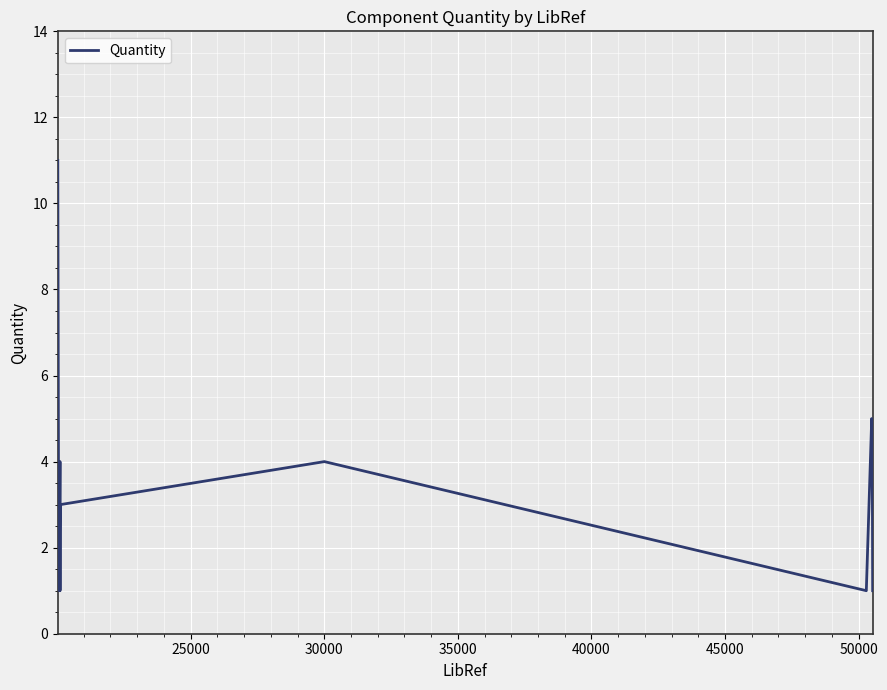

What is the greatest value displayed?

11